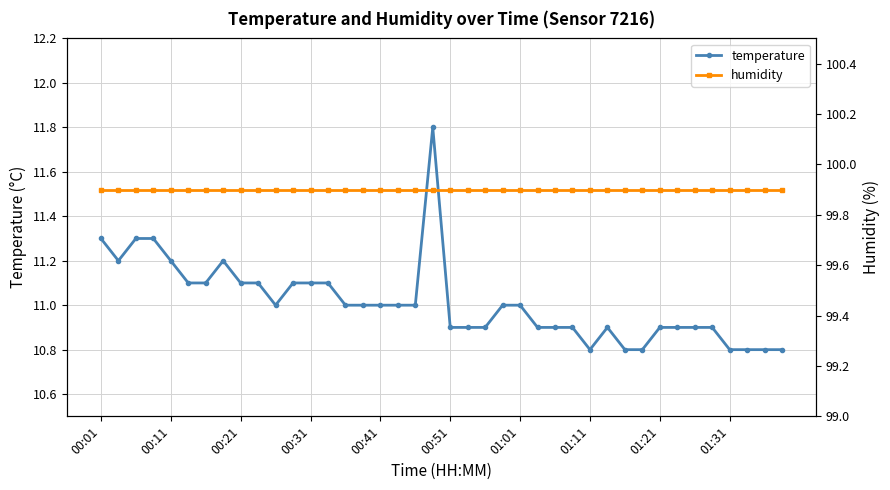

Does the chart display data point markers on the line(s)?

Yes